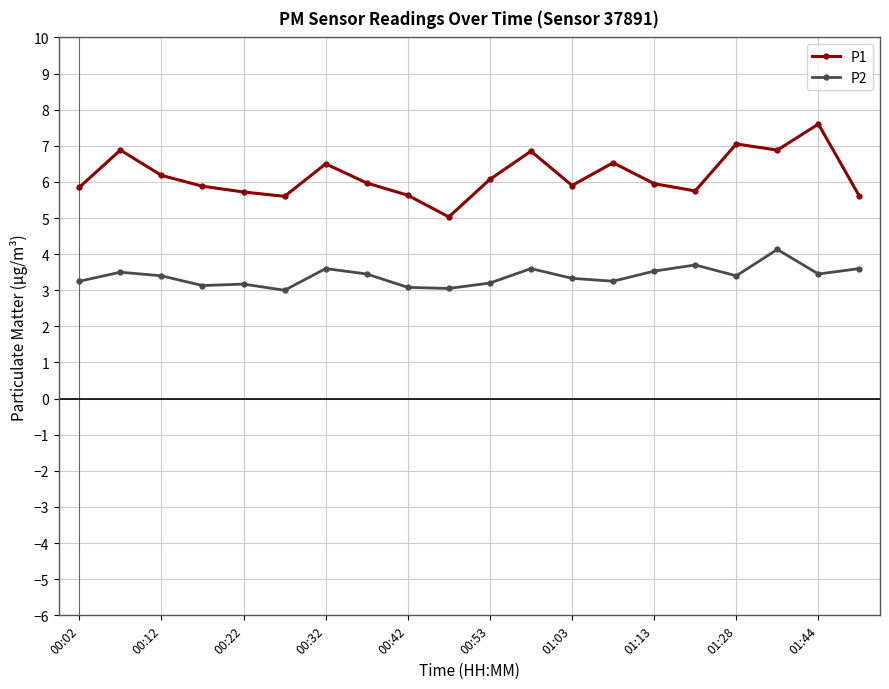

Which series has the largest total across all categories?

P1